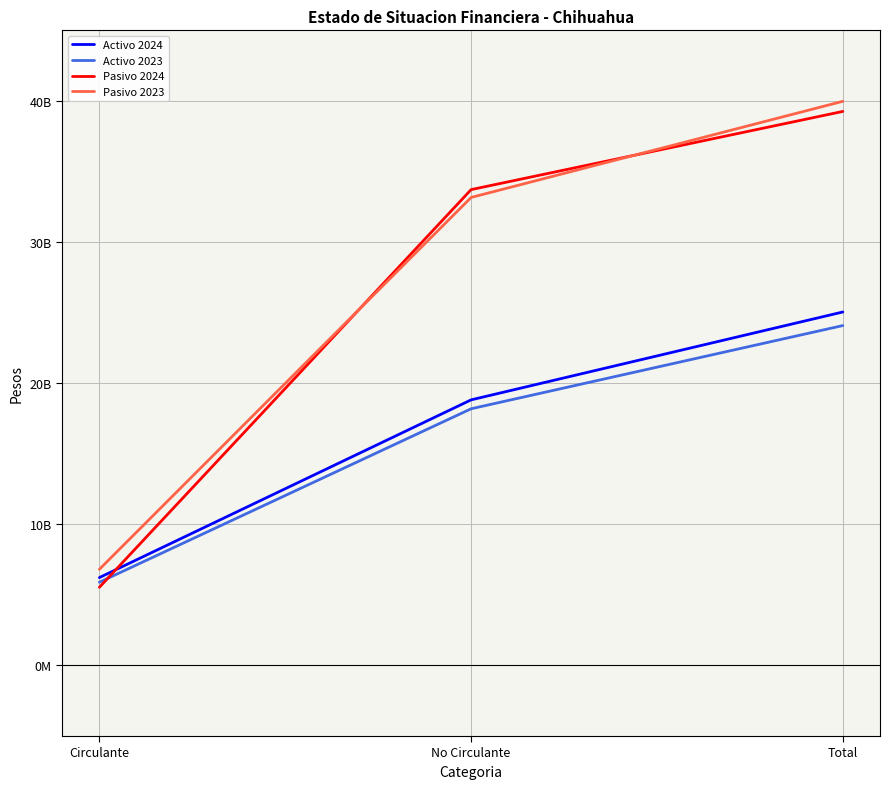

Does the chart have visible grid lines?

Yes